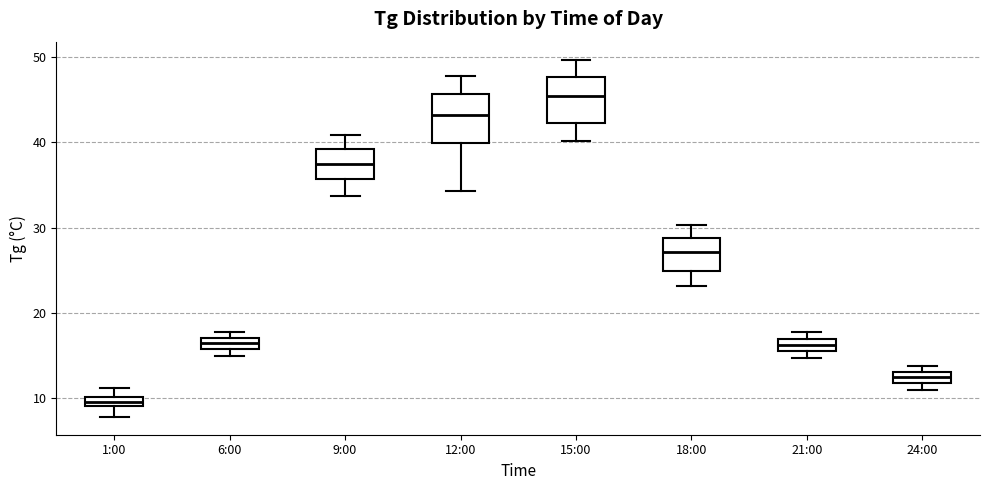

Where is the lower edge of the box for 24:00 on the y-axis? The values are not printed on the chart, so give them approximately, as read against the axis.

12